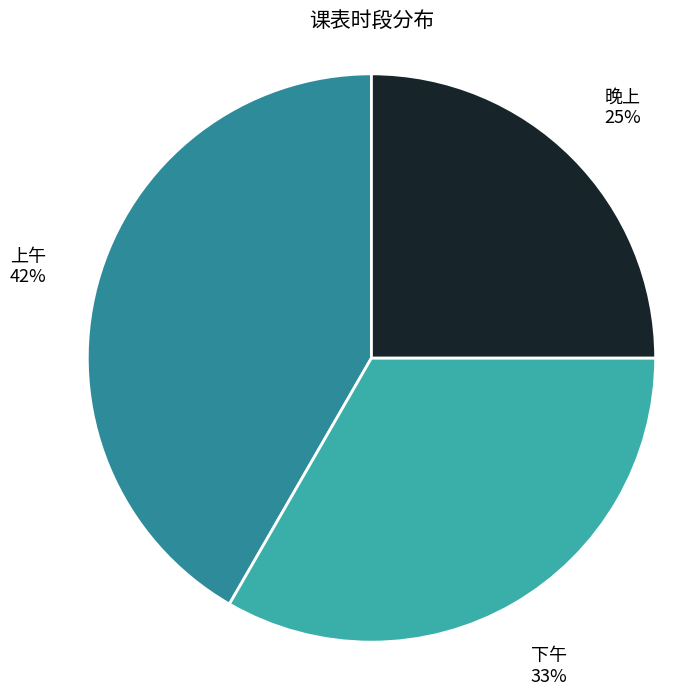

Count the number of slices in the pie.

3